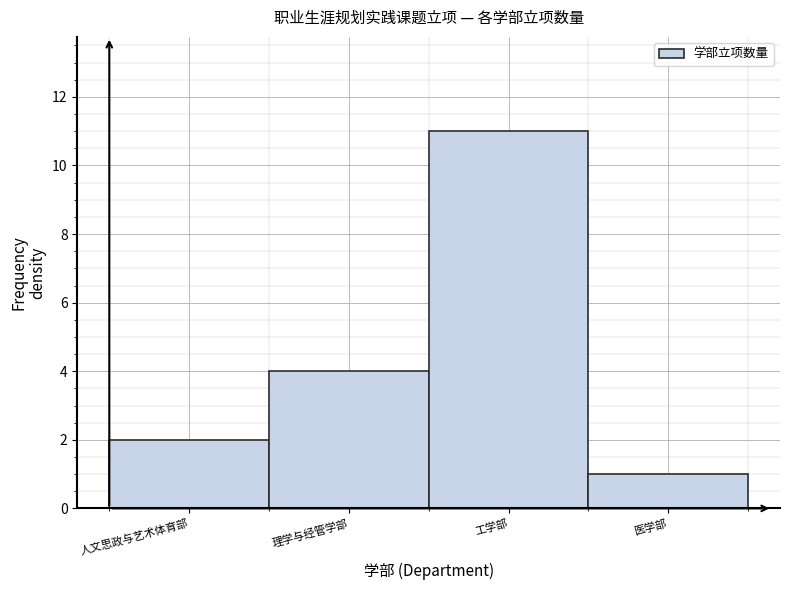

Reading left to right, extract all data points from this chart.

2	4	11	1